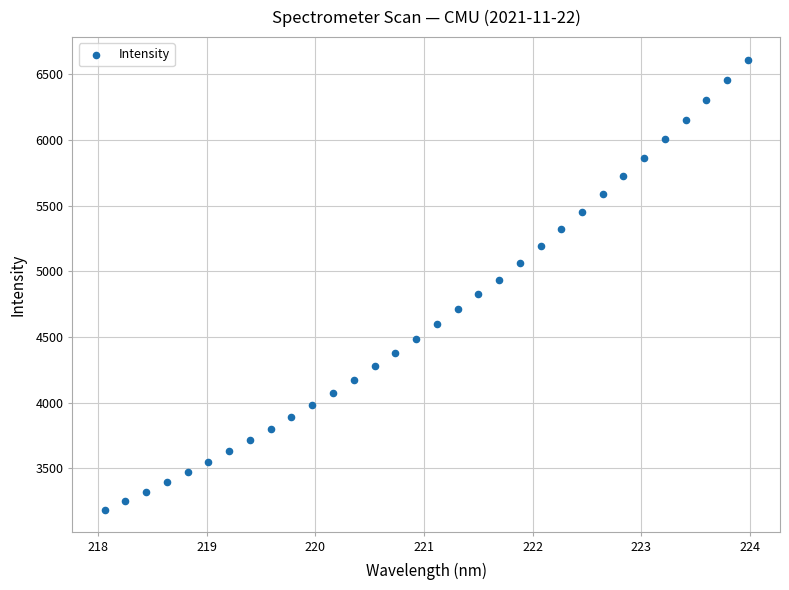

What is the range of Y values (max minus min)?

3425.9